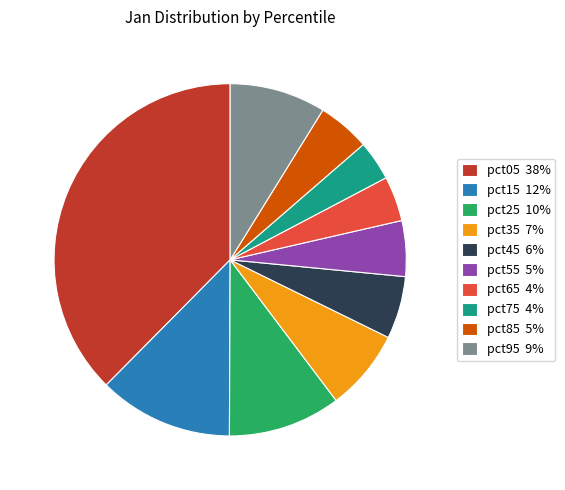

Combined, do pct05 38% and pct35 7% account for over 50%?

No